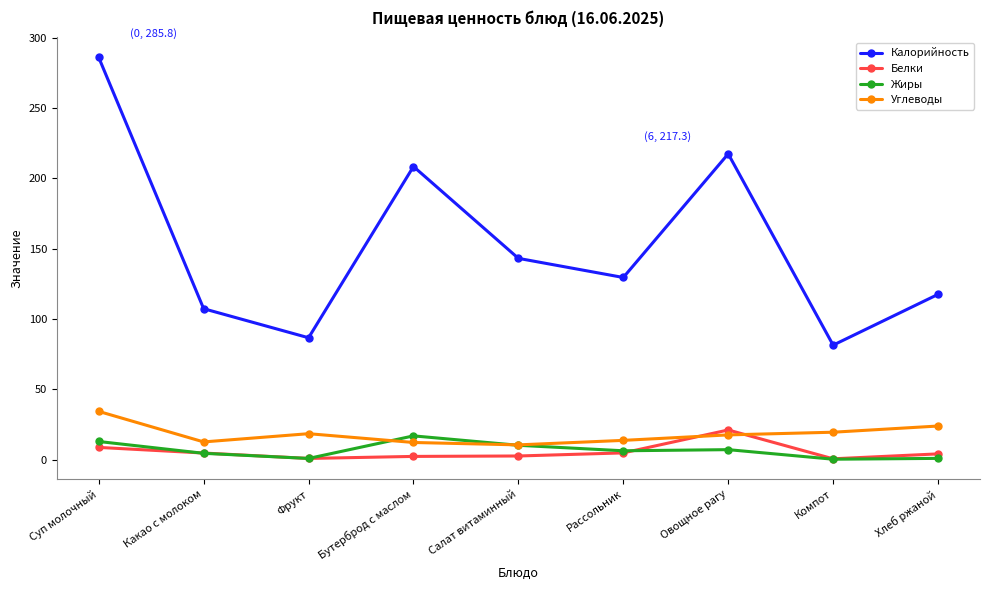

What is the total value across all series at Овощное рагу?

262.8